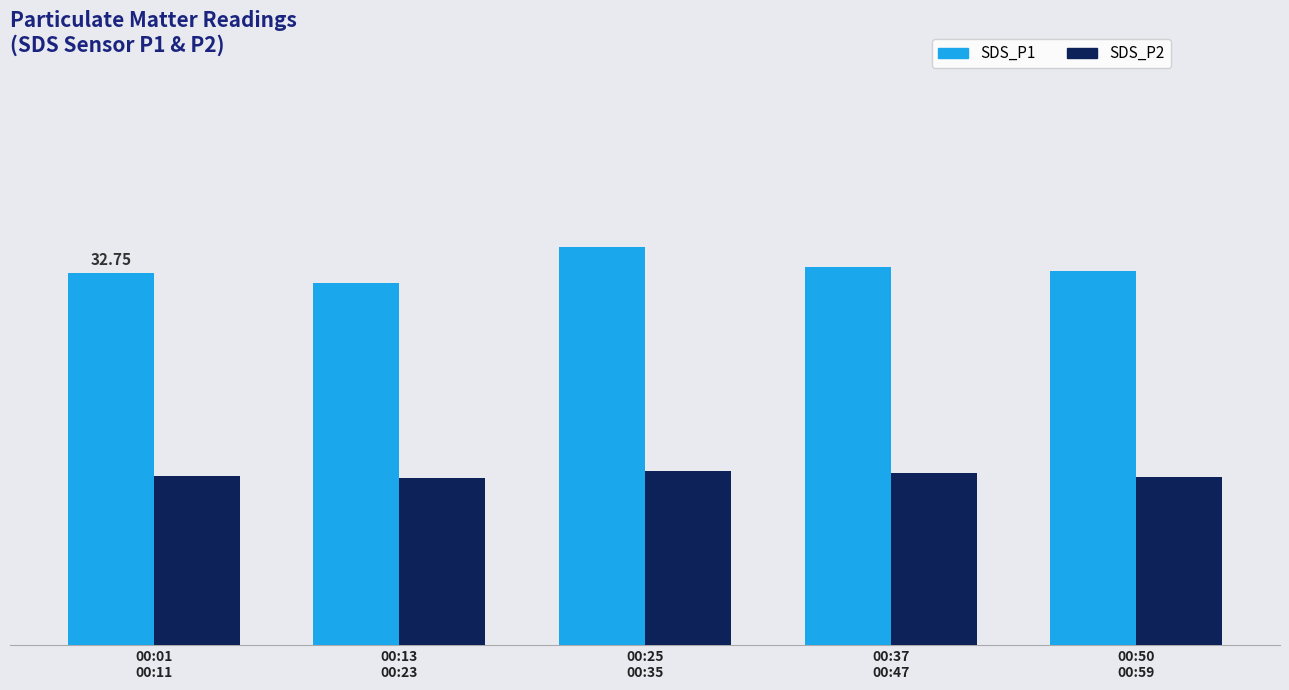

Are the bars grouped side by side (vs. stacked)?

Yes